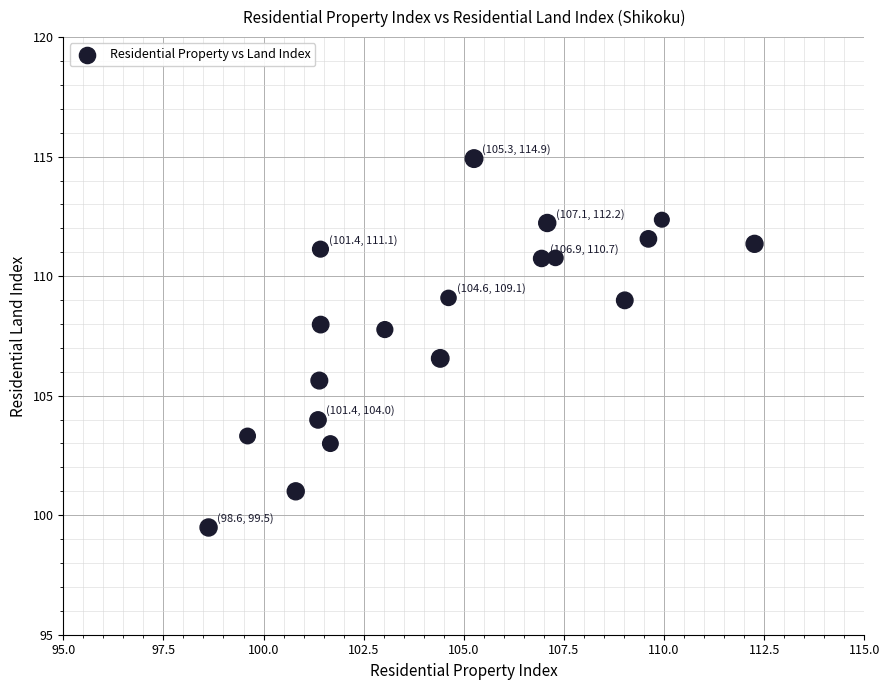

What is the range of Y values (max minus min)?

15.4